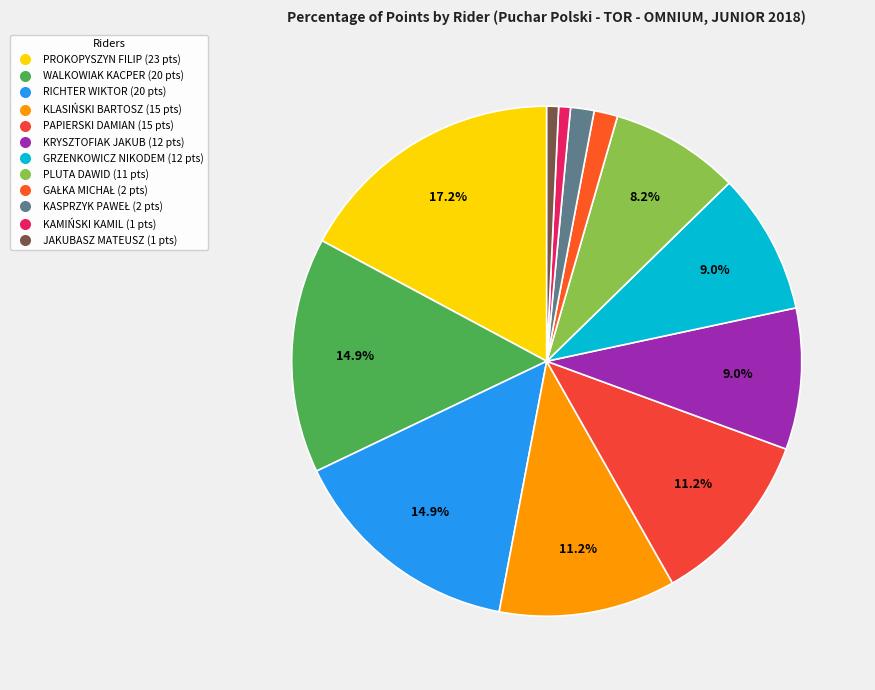

How many slices are in this pie chart?

12